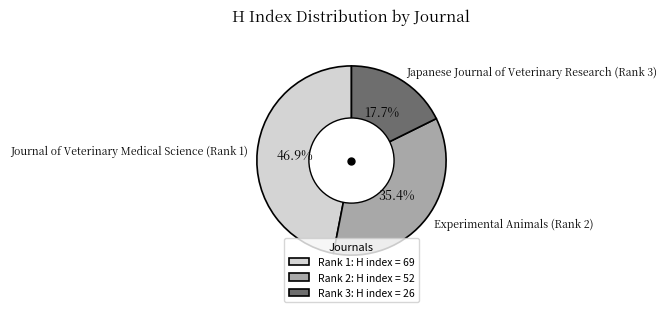

Which slice is the smallest?

Japanese Journal of Veterinary Research (Rank 3)